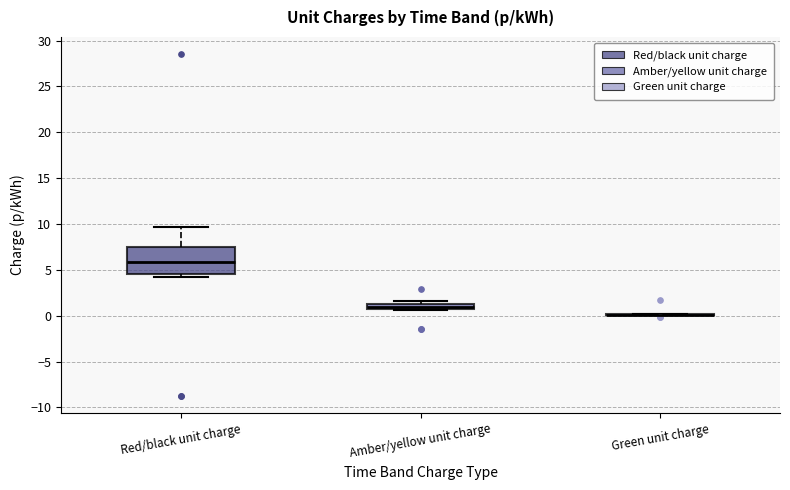

Comparing the boxes themselves (not the whiskers), which one is the tallest?

Red/black unit charge